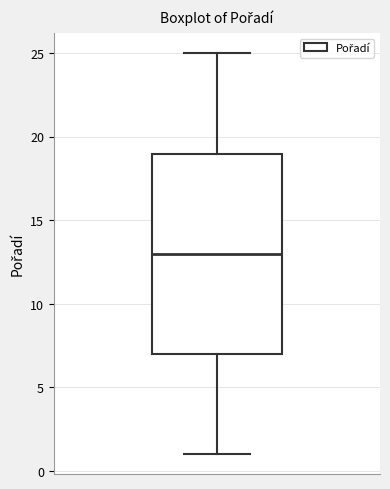

Where does the upper whisker of the box end on the y-axis? The values are not printed on the chart, so give them approximately, as read against the axis.

25